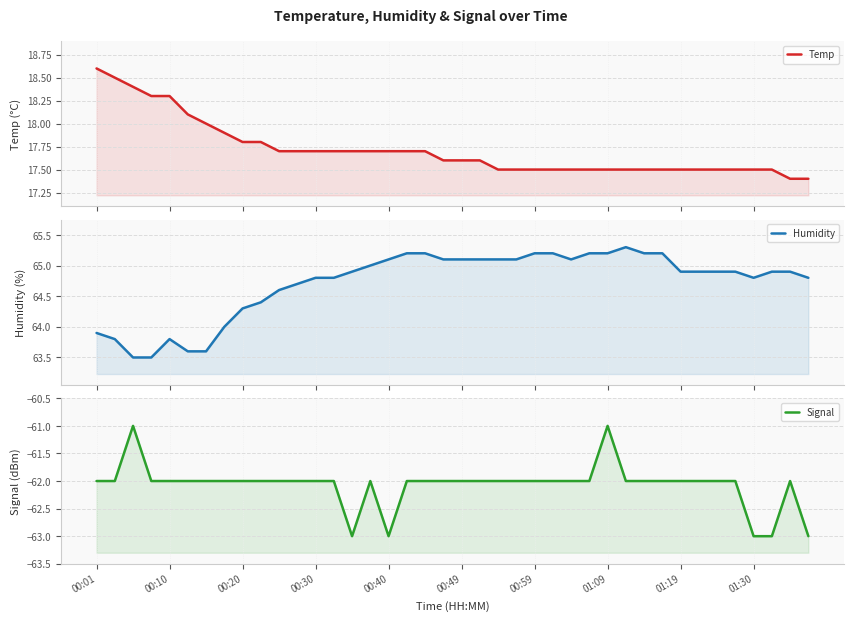

In Humidity, how many points are lower than both neighbors (excluding endpoints)?

2